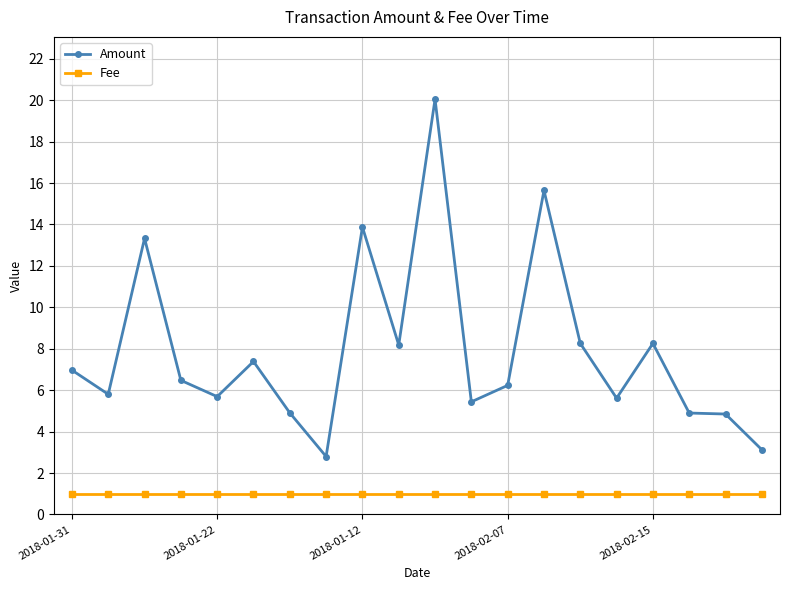

What is the maximum value for Amount?

20.0